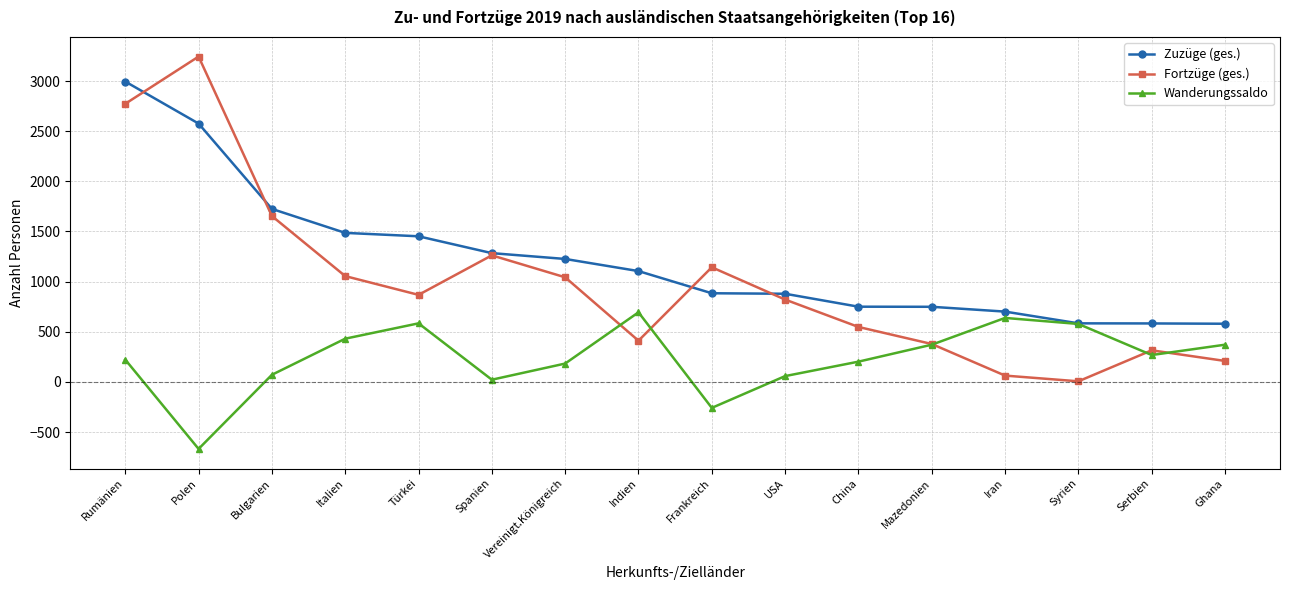

Rank the series by their maximum value, from lowest to highest.

Wanderungssaldo, Zuzüge (ges.), Fortzüge (ges.)